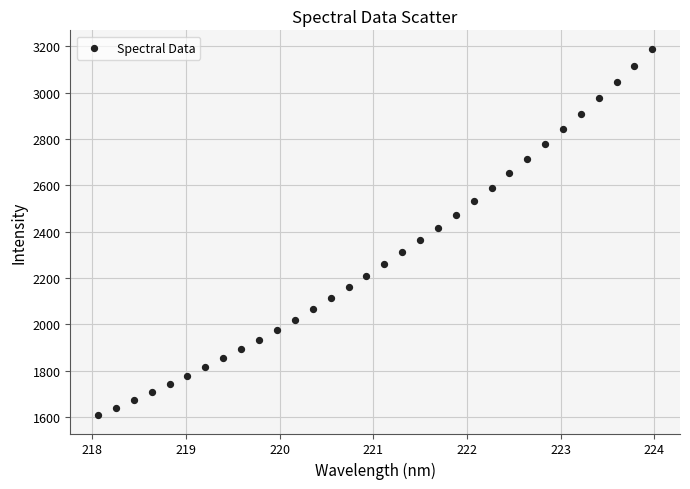

What is the range of Y values (max minus min)?

1582.0